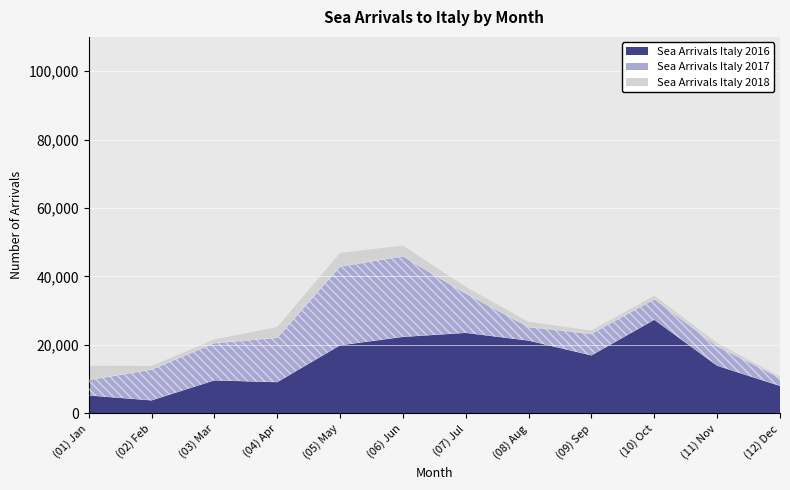

The value of Sea Arrivals Italy 2016 at (01) Jan is 5273. True or false?

True